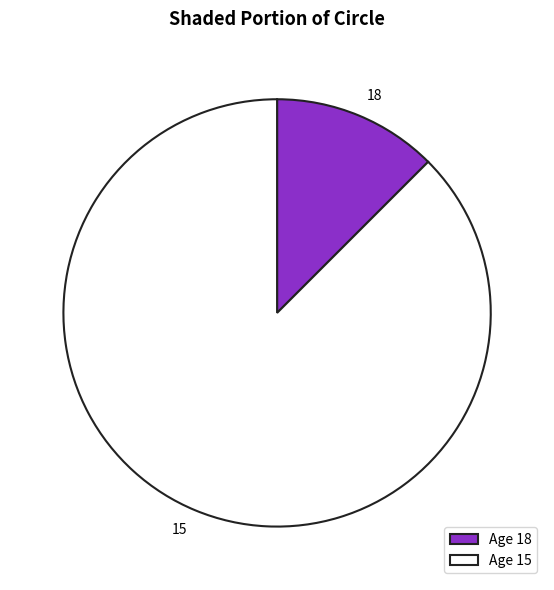

Rank the categories by value from highest to lowest.

15, 18